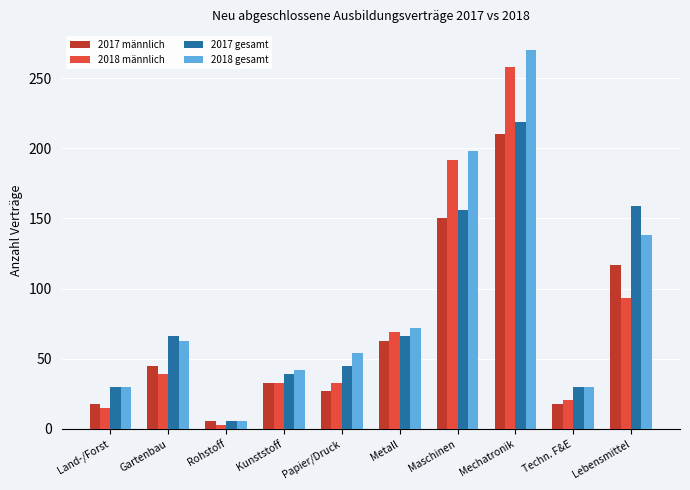

True or false: 2018 männlich has a value of 54 at Papier/Druck.

False